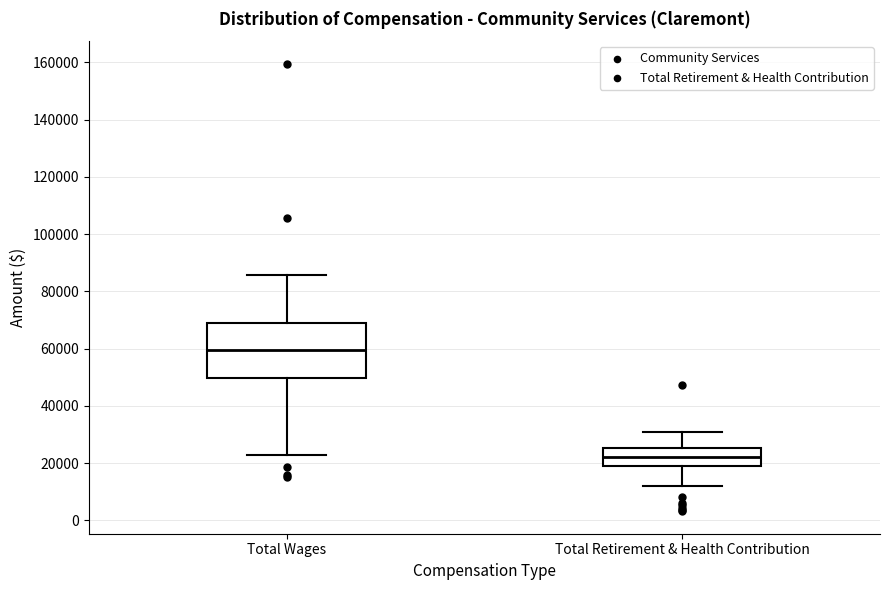

Where does the lower whisker of the box for Total Wages end on the y-axis? The values are not printed on the chart, so give them approximately, as read against the axis.

22000